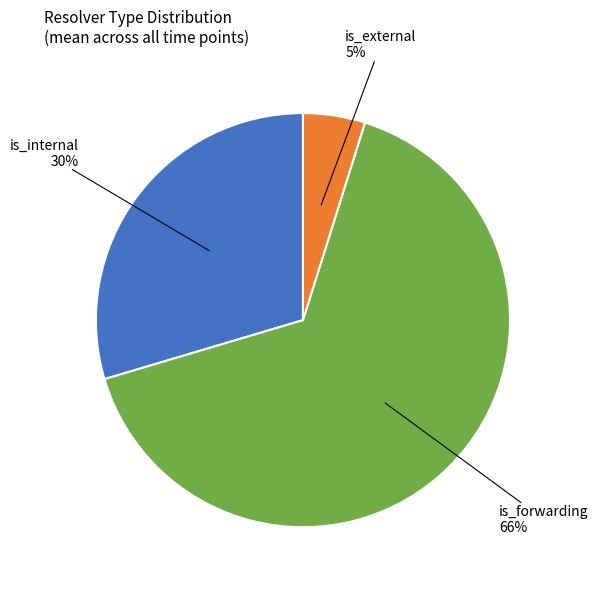

To the nearest percent, what is the average slice percentage?

33%